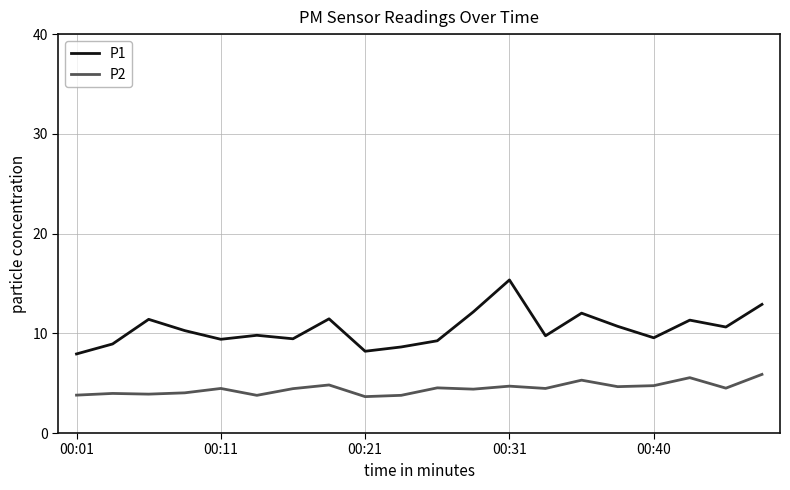

Is this an area chart (filled region under the line)?

No